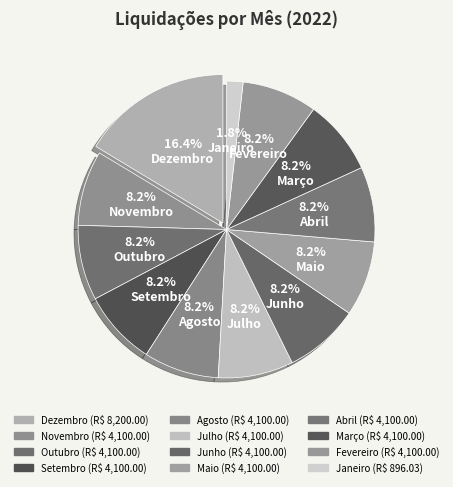

Count the number of slices in the pie.

12